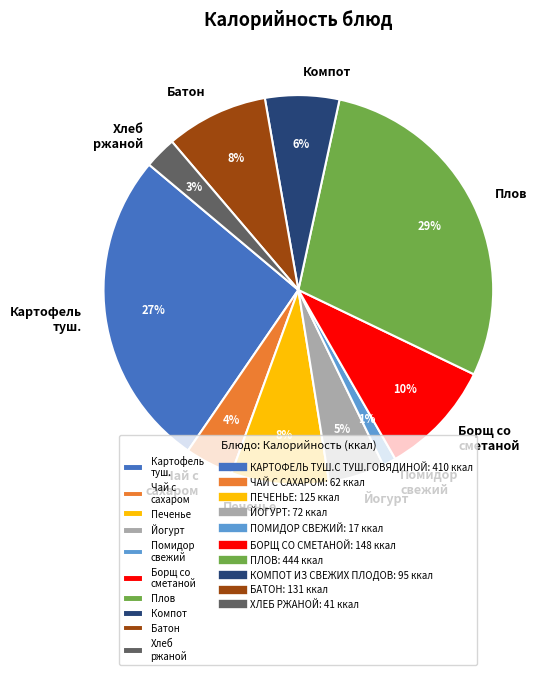

True or false: Плов accounts for 29% of the total.

True